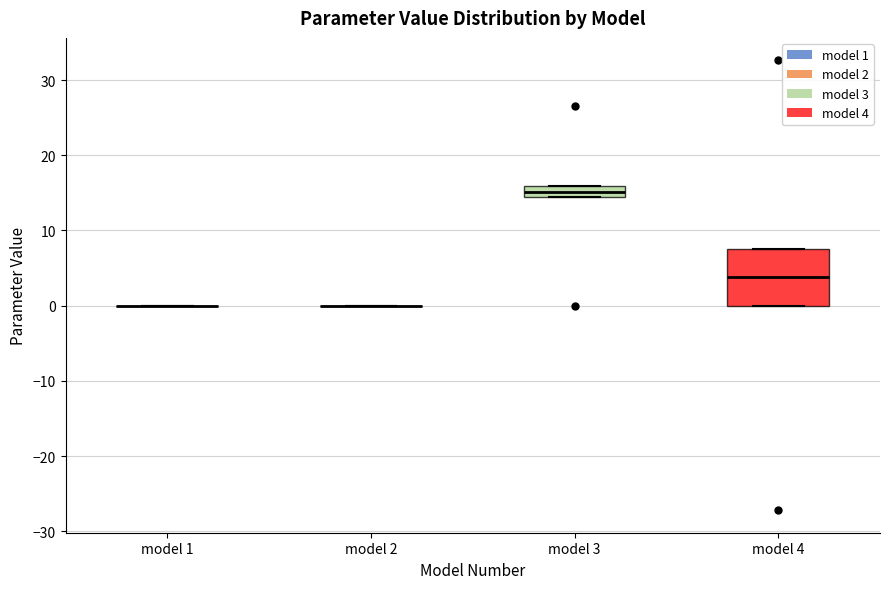

Which box is the tallest, from its lower edge to its upper edge?

model 4